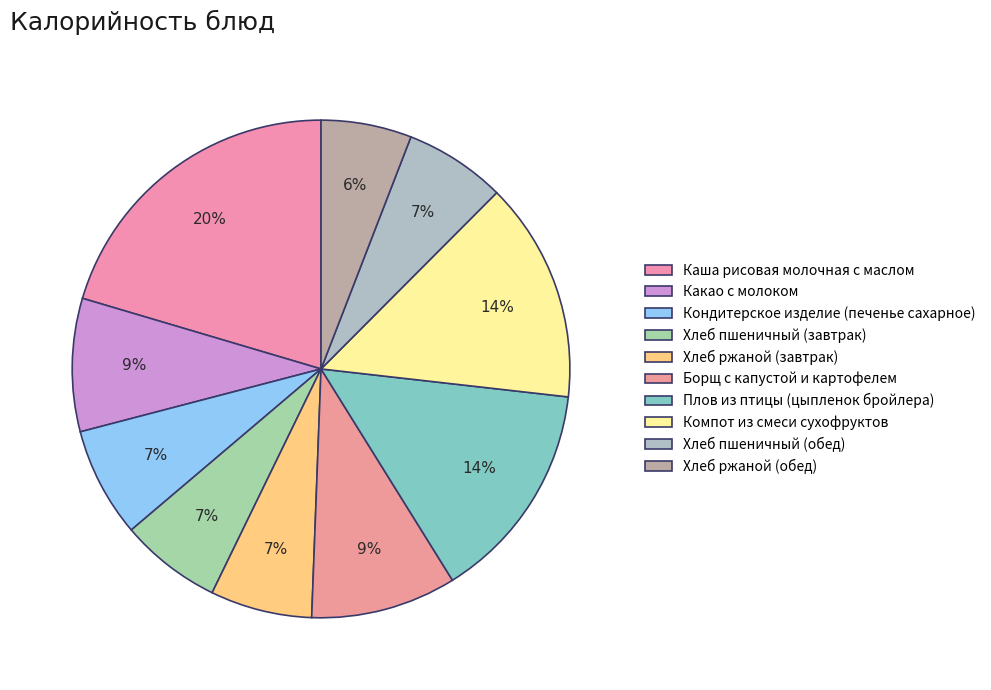

How many segments does this pie chart have?

10